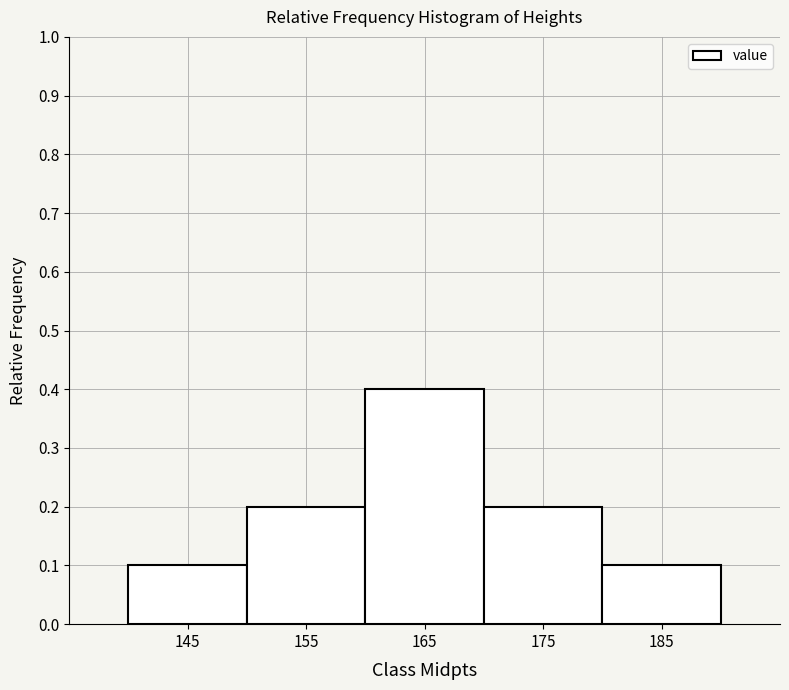

Which range on the x-axis has the tallest bar?

160 to 170